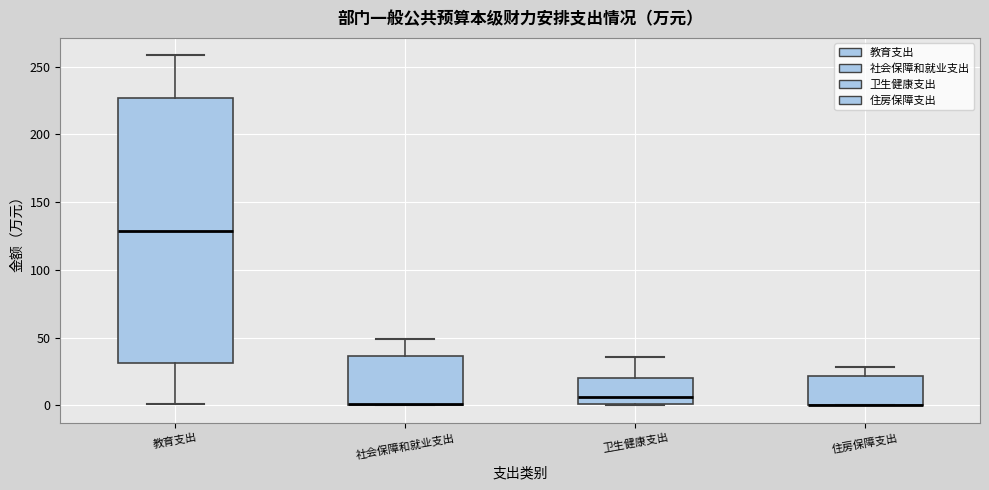

Reading left to right, read every box against the y-axis: the position of its median line, the range the box covers, and the ends of its whiskers. The values are not printed on the chart, so give them approximately, as read against the axis.

教育支出: median 130, box 30 to 225, whiskers 0 to 260
社会保障和就业支出: median 0 (drawn on the box's lower edge), box 0 to 35, whiskers 0 to 50
卫生健康支出: median 5, box 0 to 20, whiskers 0 to 35
住房保障支出: median 0 (drawn on the box's lower edge), box 0 to 20, whiskers 0 to 30